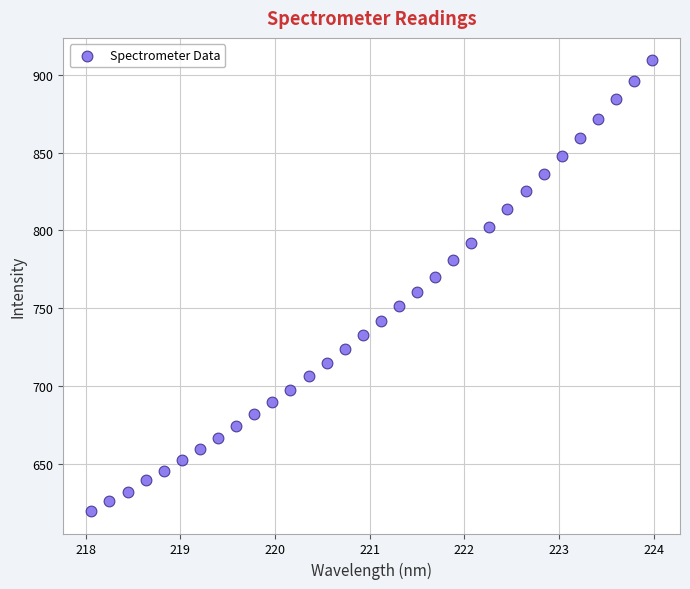

What is the range of Y values (max minus min)?

289.3